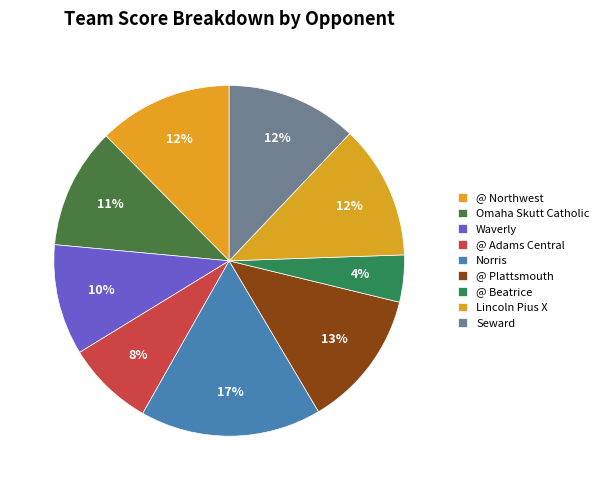

How many segments does this pie chart have?

9